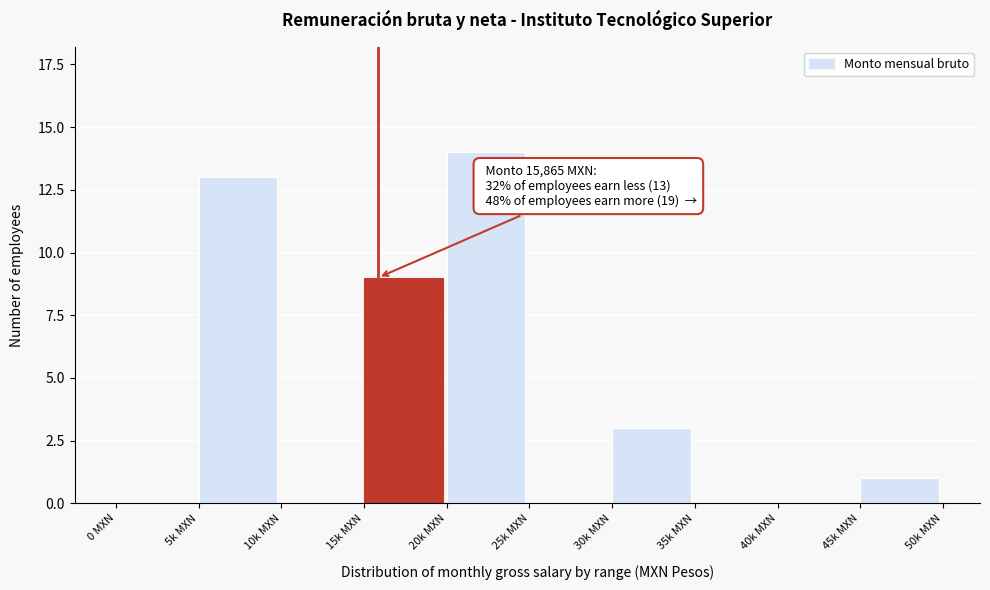

Reading left to right, list all the values displayed in this chart.

0 MXN=0	5k MXN=13	10k MXN=0	15k MXN=9	20k MXN=14	25k MXN=0	30k MXN=3	35k MXN=0	40k MXN=0	45k MXN=1